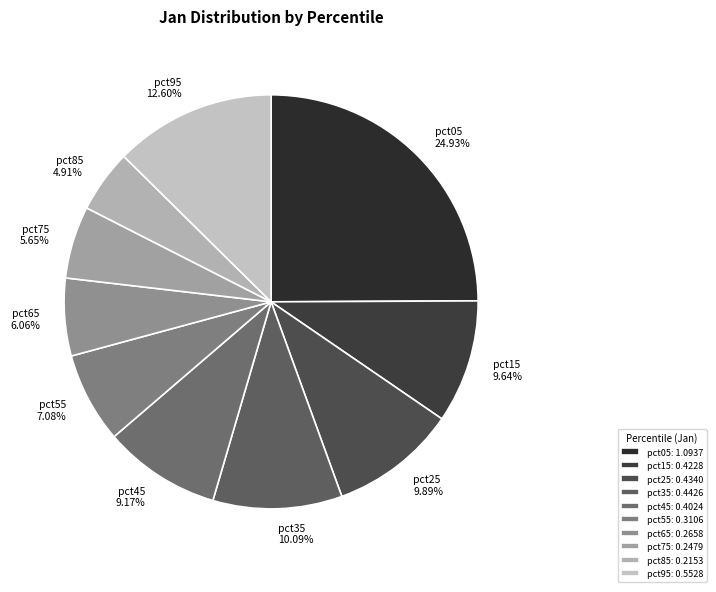

How many slices are in this pie chart?

10